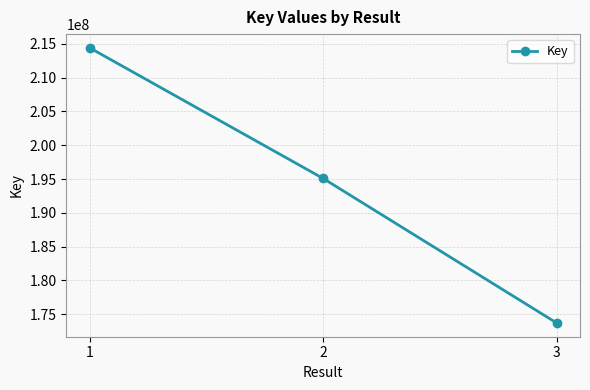

Reading left to right, transcribe all the data shown in this chart.

214404164	195083543	173708853